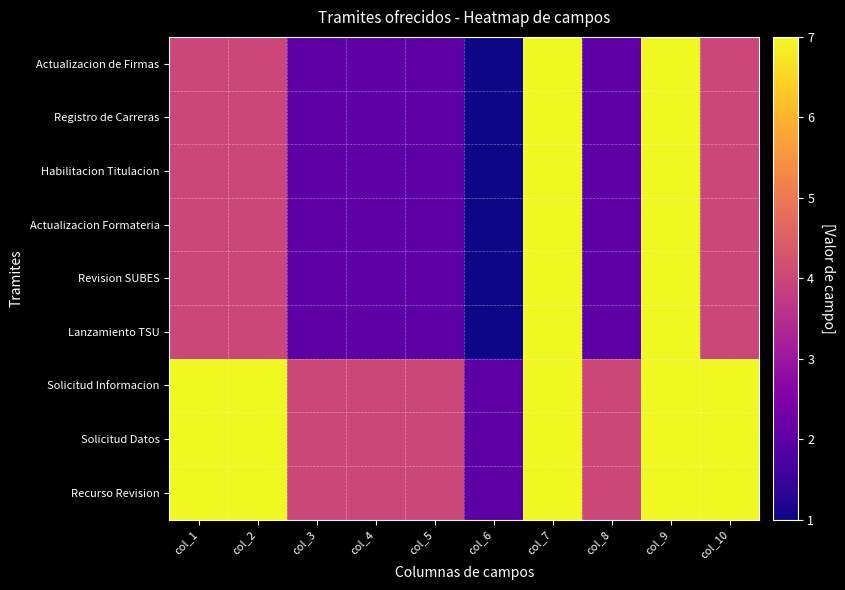

What is the difference between the highest and lowest values at col_4?

2